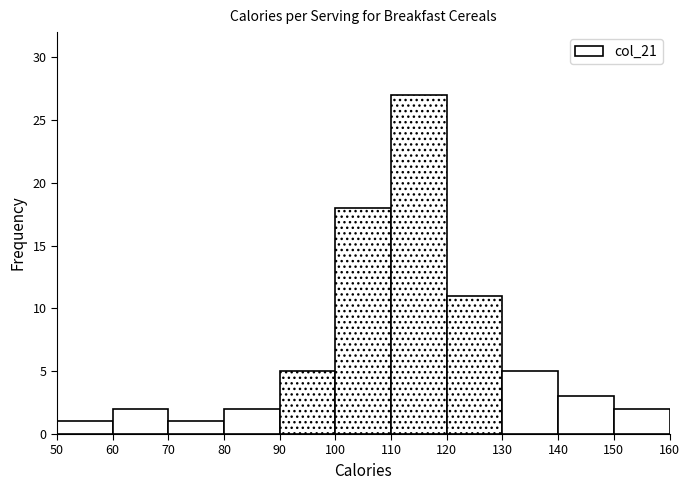

Reading left to right, transcribe this chart: for each bar, give the range it covers on the x-axis and its height. The values are not printed on the chart, so give them approximately, as read against the axis.

50 to 60: 1
60 to 70: 2
70 to 80: 1
80 to 90: 2
90 to 100: 5
100 to 110: 18
110 to 120: 27
120 to 130: 11
130 to 140: 5
140 to 150: 3
150 to 160: 2